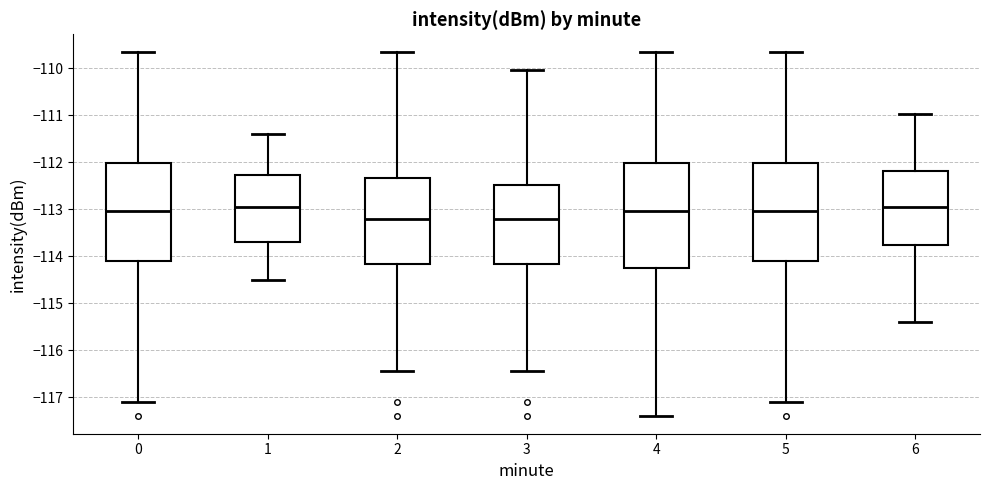

Comparing the boxes themselves (not the whiskers), which one is the tallest?

4